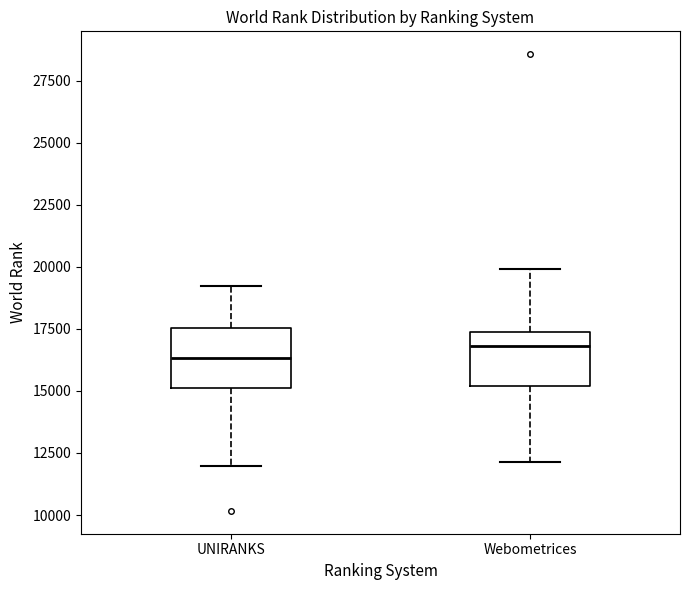

Reading left to right, read every box against the y-axis: the position of its median line, the range the box covers, and the ends of its whiskers. The values are not printed on the chart, so give them approximately, as read against the axis.

UNIRANKS: median 16500, box 15000 to 17500, whiskers 12000 to 19000
Webometrices: median 17000, box 15000 to 17500, whiskers 12000 to 20000